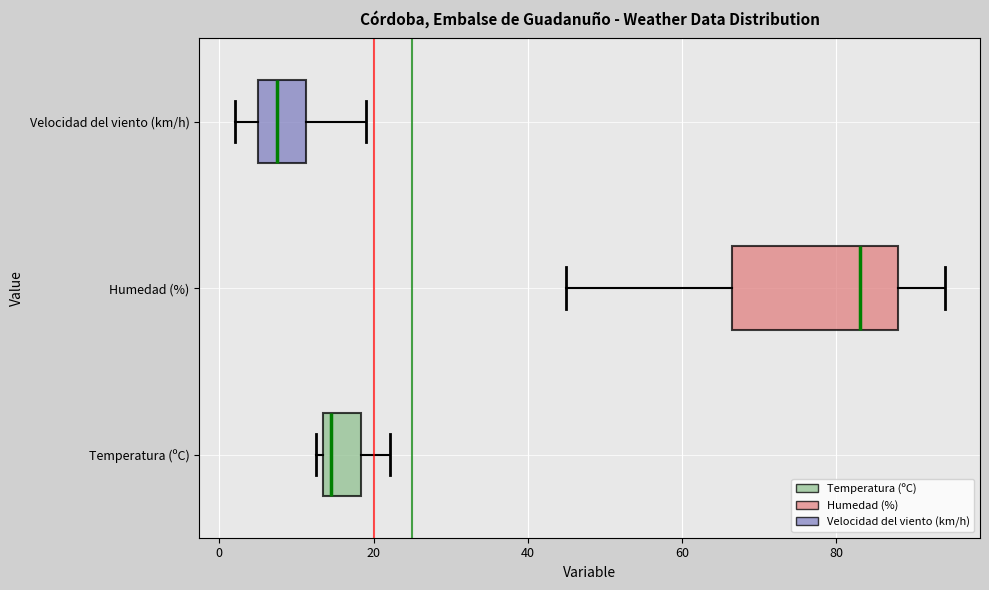

Where is the right edge of the box for Humedad (%) on the x-axis? The values are not printed on the chart, so give them approximately, as read against the axis.

88